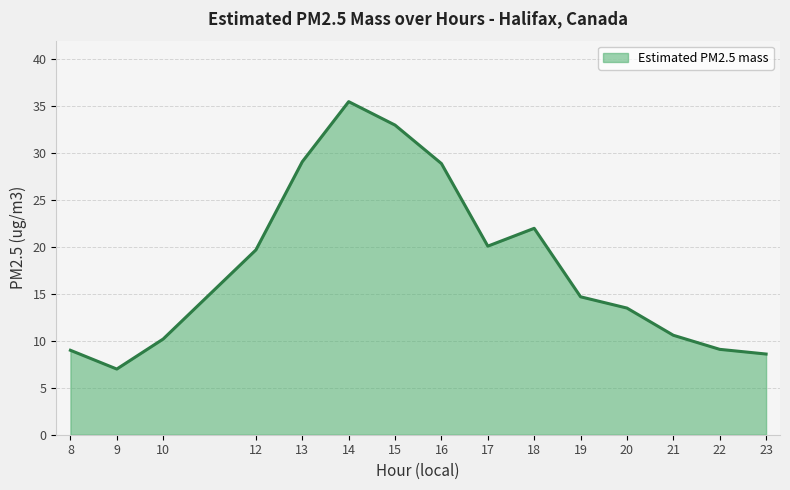

Which label corresponds to the smallest value in the chart?

9